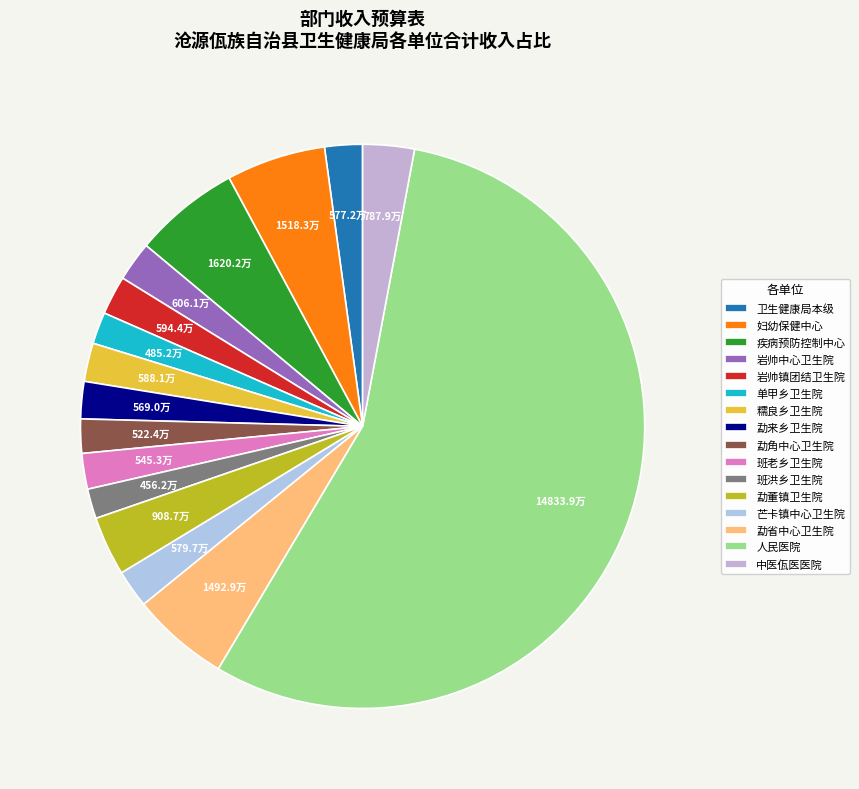

How many slices are in this pie chart?

16